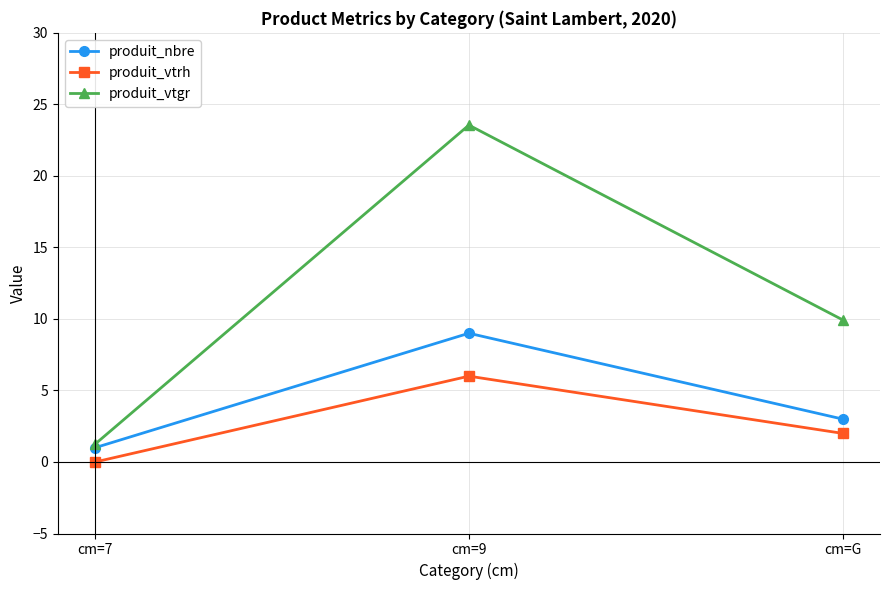

Where is produit_nbre nearest to the value 5?

cm=G